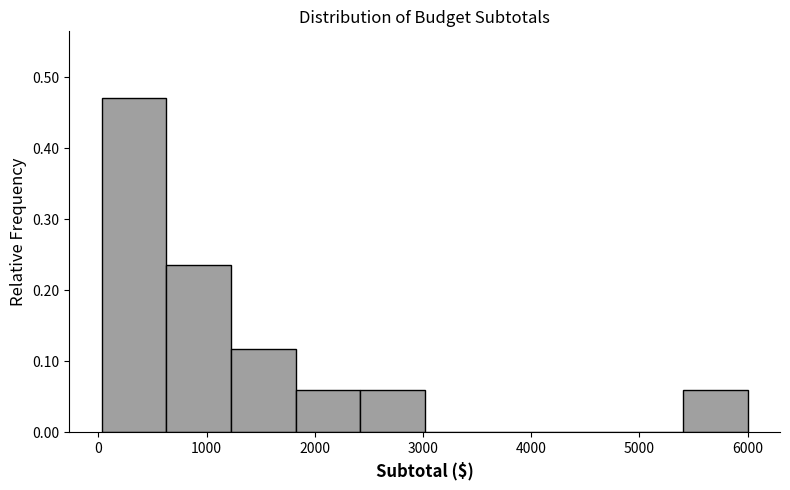

How tall is the bar that spans 1800 to 2400 on the x-axis? Neither the bar edges nor the heights are printed on the chart, so give them approximately, as read against the axes.

0.06